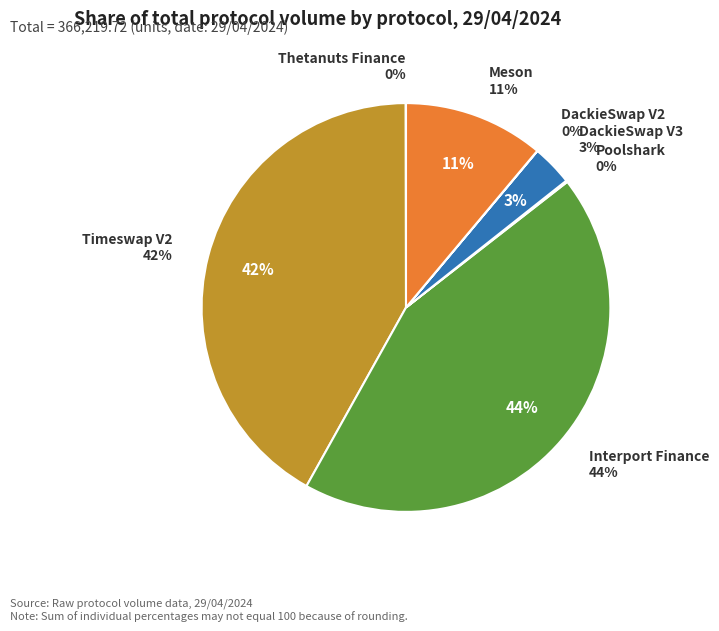

What is the smallest slice in the pie chart?

DackieSwap V2